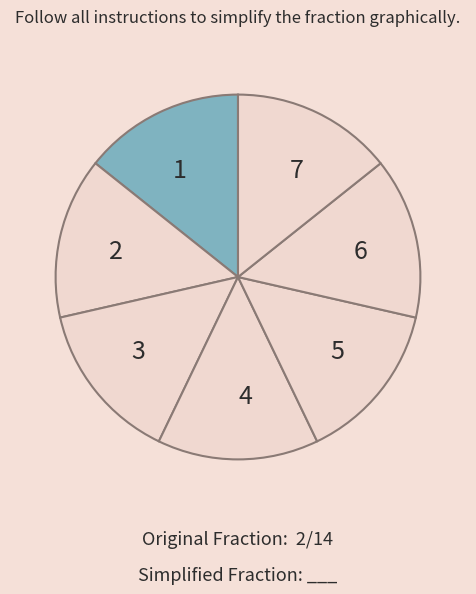

Approximately how many times larger is the value at 1 compared to 7?

1.0